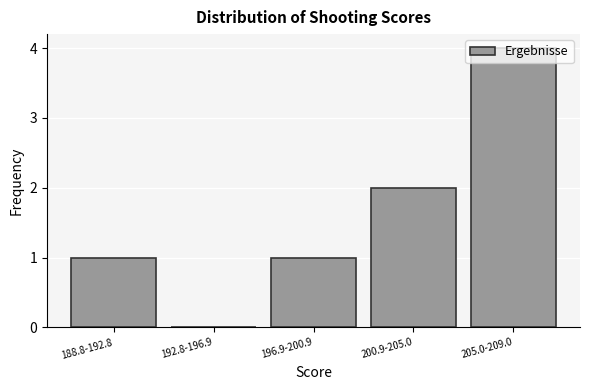

The chart shows a value of 1 at 188.8-192.8. True or false?

True